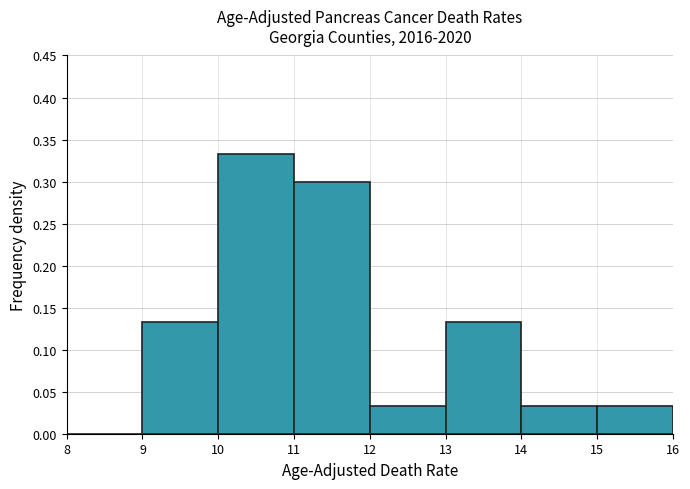

Reading left to right, transcribe this chart: for each bar, give the range it covers on the x-axis and its height. The values are not printed on the chart, so give them approximately, as read against the axis.

8 to 9: 0
9 to 10: 0.135
10 to 11: 0.335
11 to 12: 0.300
12 to 13: 0.035
13 to 14: 0.135
14 to 15: 0.035
15 to 16: 0.035